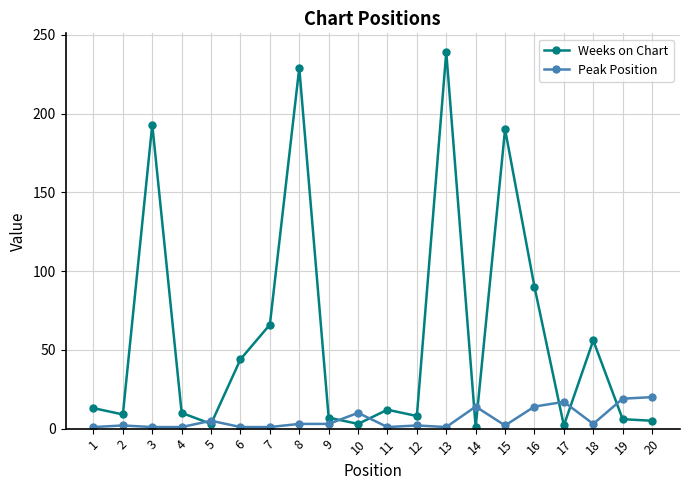

Which series has the largest total across all categories?

Weeks on Chart